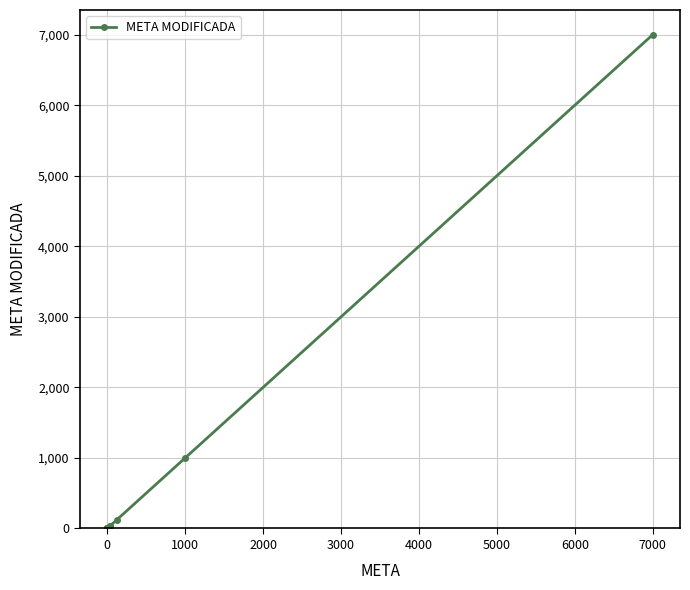

True or false: the data shows 1624 at 1000.

False